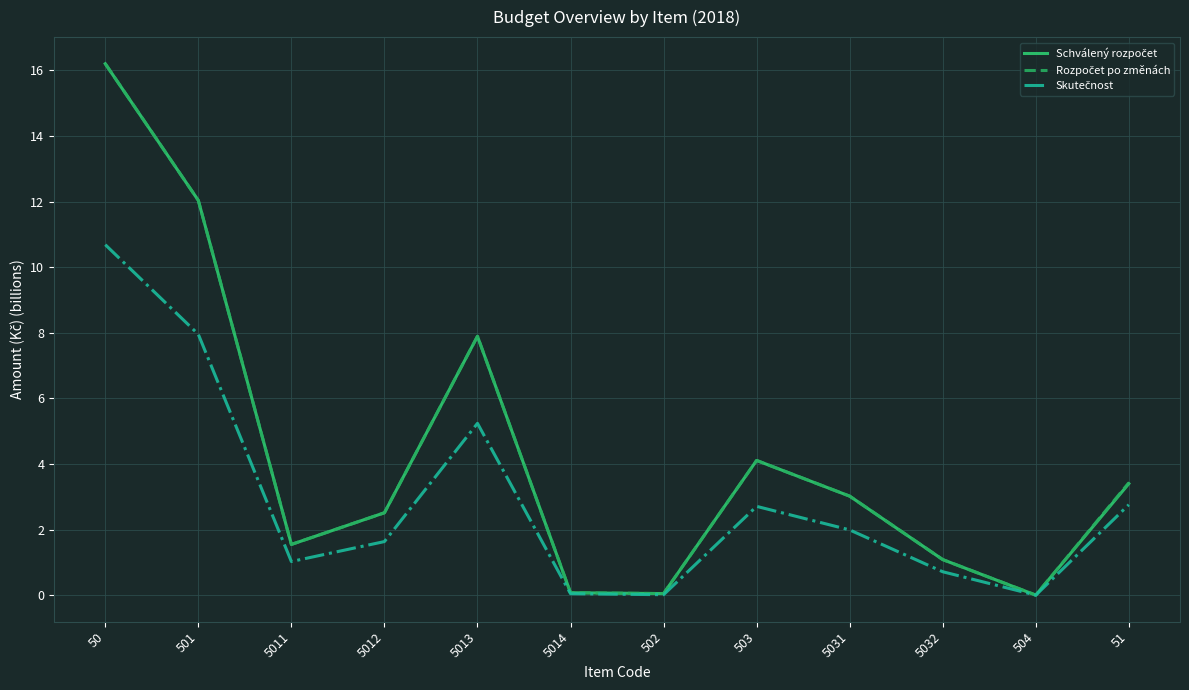

At which category is the sum across all series the highest?

50